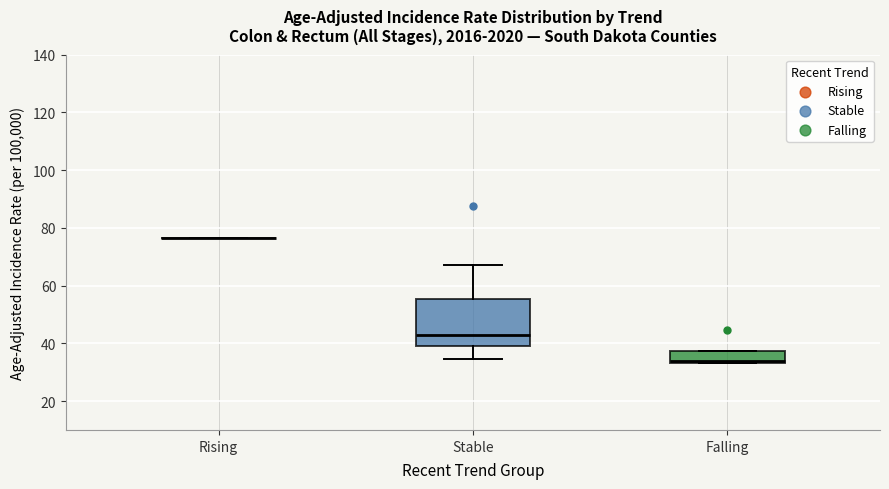

Which box is the tallest, from its lower edge to its upper edge?

Stable